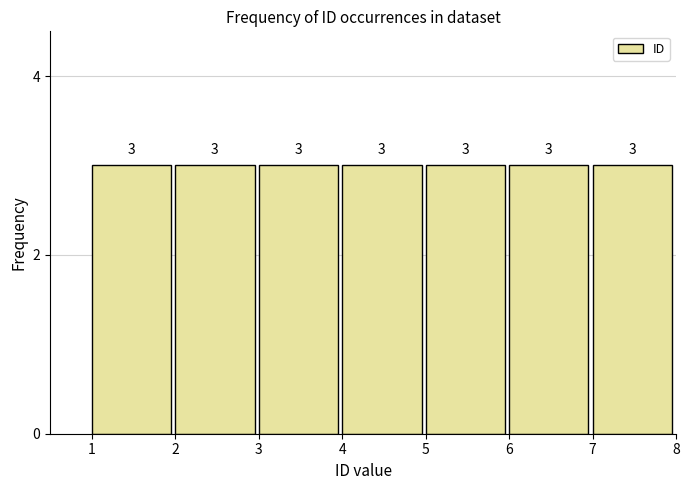

Reading left to right, list every bar in this chart as the range it spans on the x-axis followed by its height.

1 to 2: 3
2 to 3: 3
3 to 4: 3
4 to 5: 3
5 to 6: 3
6 to 7: 3
7 to 8: 3